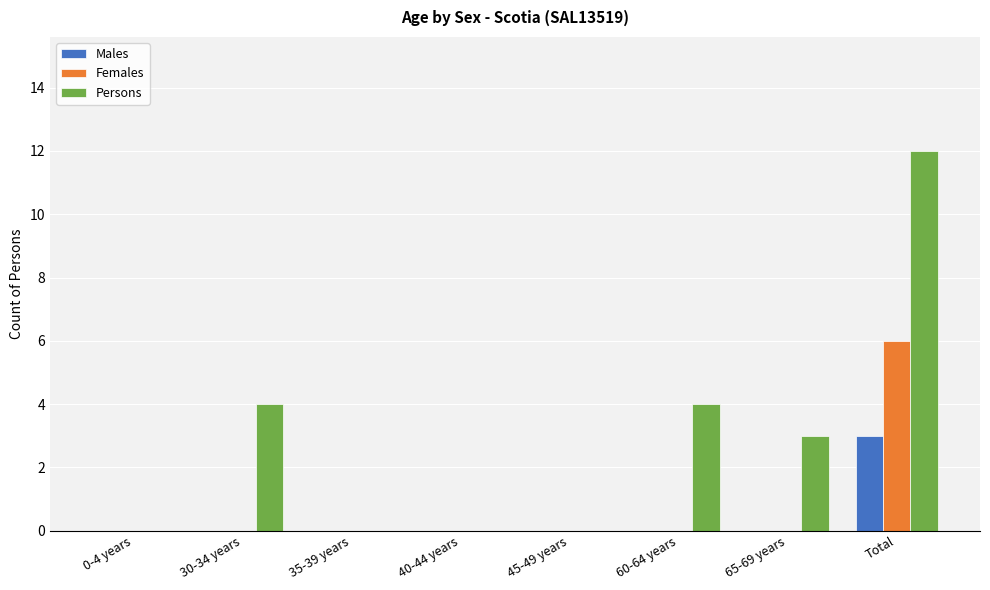

Which category has the highest value in the Males series?

Total